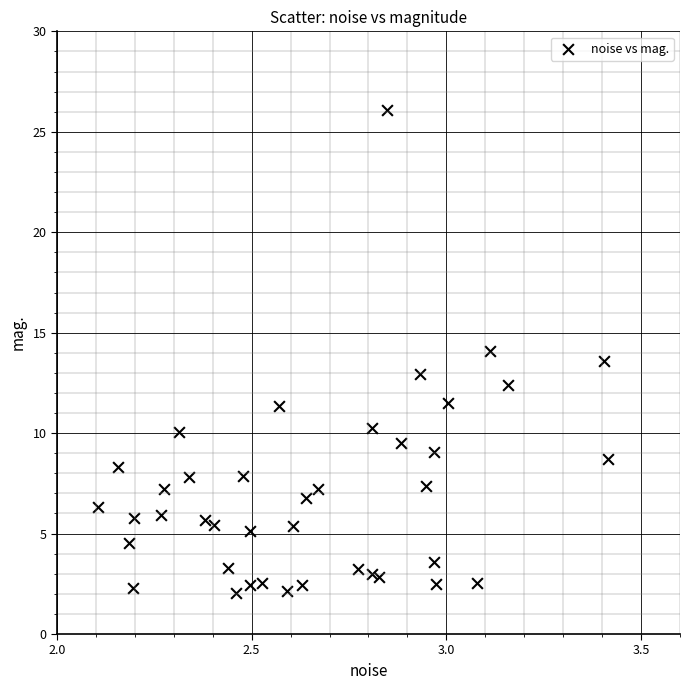

What is the range of Y values (max minus min)?

24.1